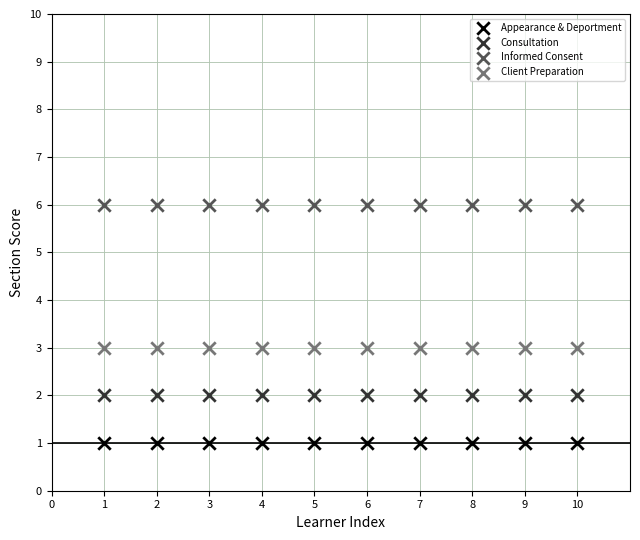

Which series reaches the minimum Y coordinate?

Appearance & Deportment